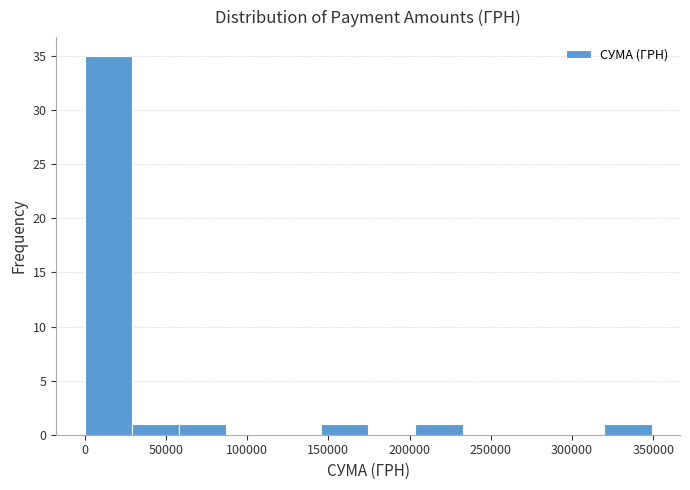

How tall is the bar that spans 60000 to 85000 on the x-axis? Neither the bar edges nor the heights are printed on the chart, so give them approximately, as read against the axes.

1